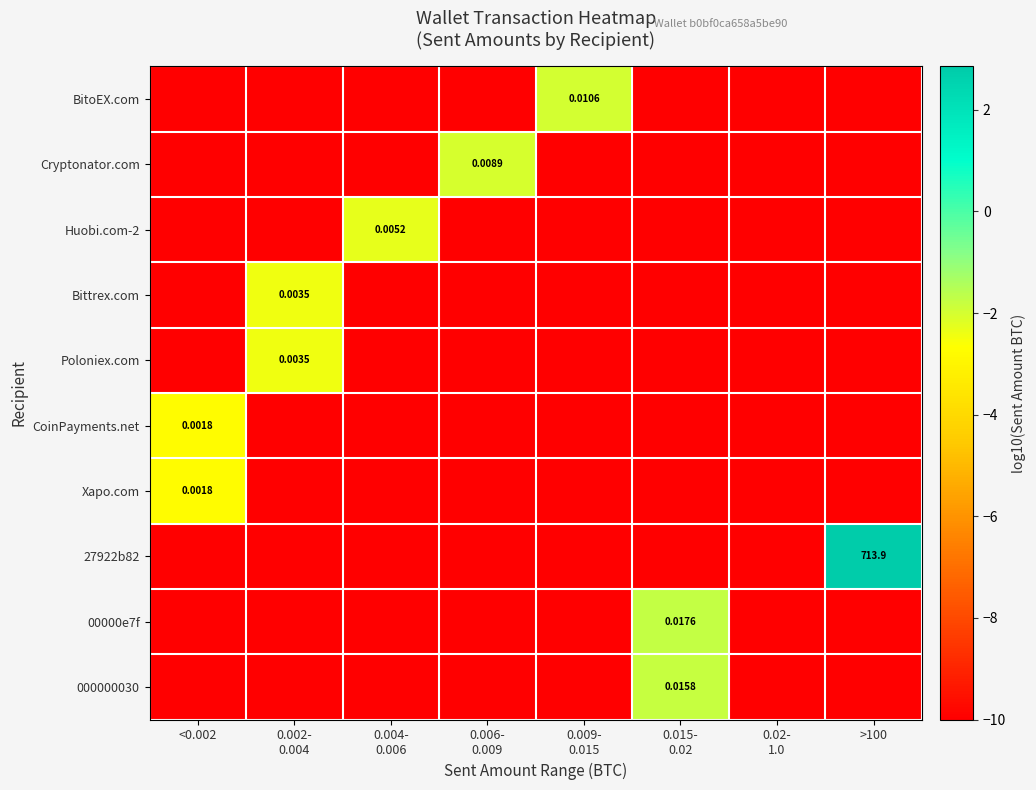

Is the value of Cryptonator.com at <0.002 greater than the value of 000000030 at >100?

No